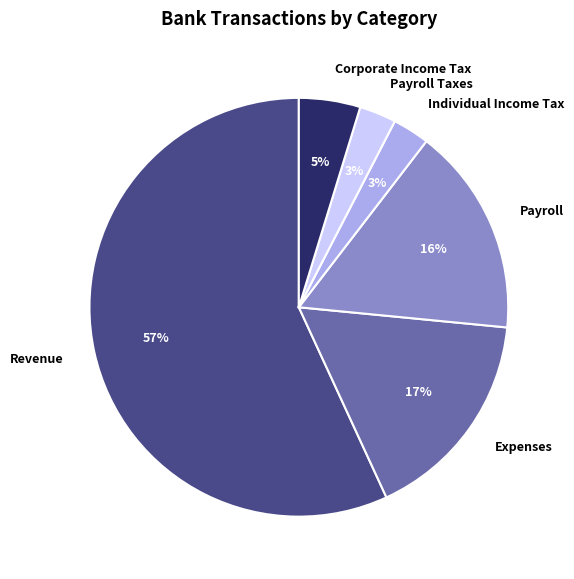

Combined, do Individual Income Tax and Payroll Taxes account for over 50%?

No